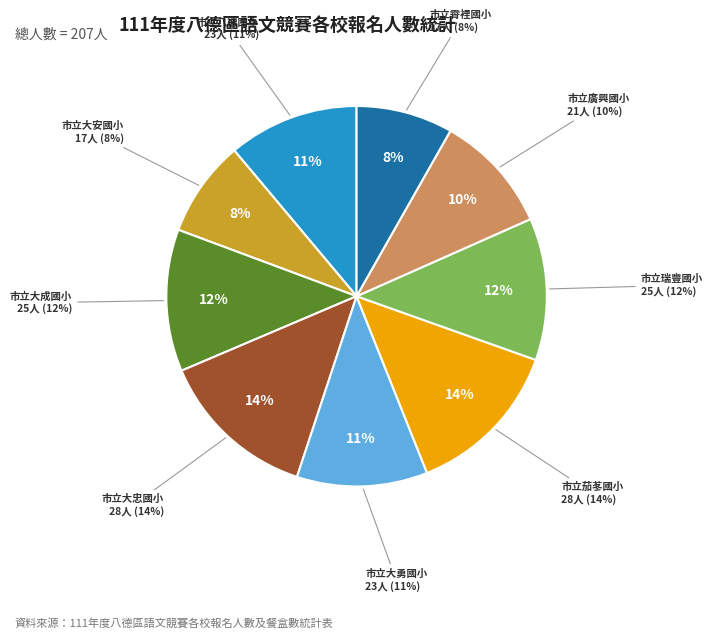

To the nearest percent, what percentage of the pie is 市立霄裡國小?

8%